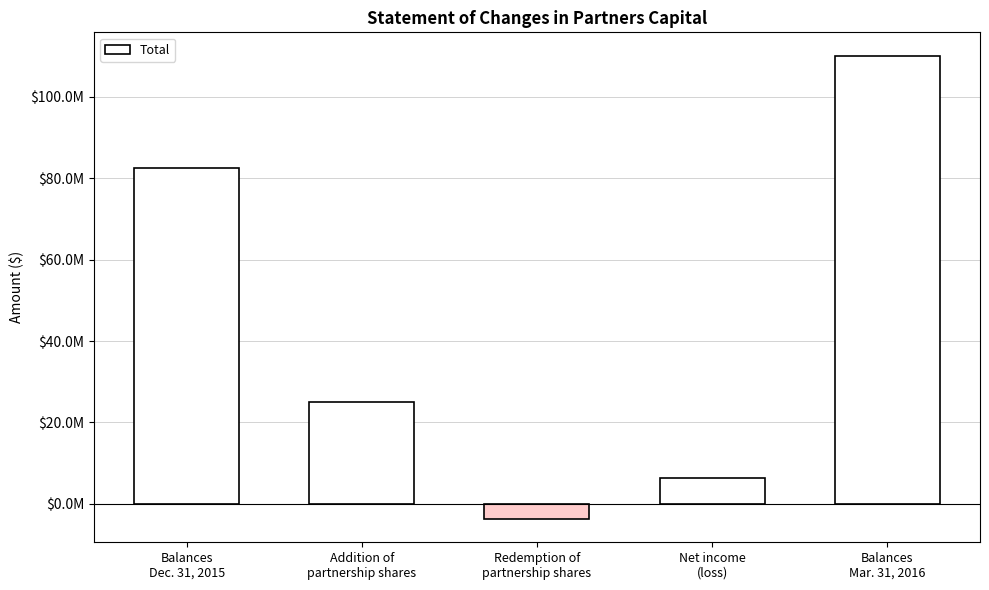

Does the chart contain stacked bars?

No